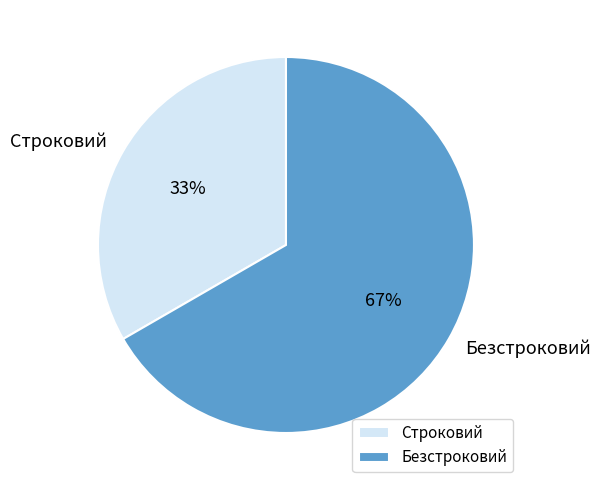

Approximately how many times larger is the value at Безстроковий compared to Строковий?

2.0